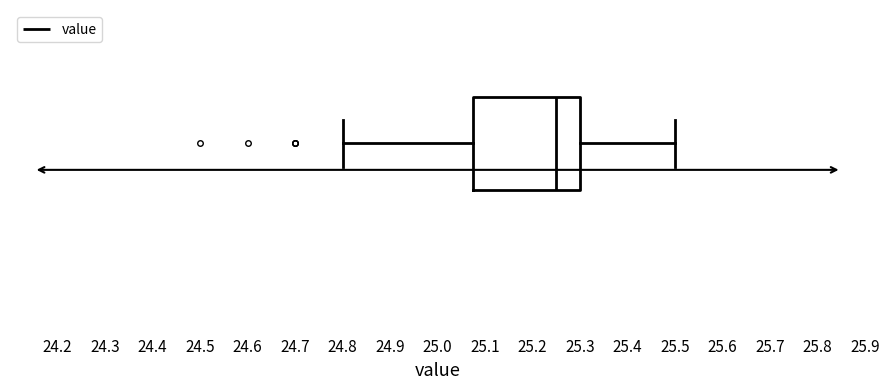

Transcribe this box plot: give where the median line is, the range the box spans, and where the two whiskers end, as read against the x-axis. The values are not printed on the chart, so give them approximately, as read against the axis.

median 25.25, box 25.08 to 25.30, whiskers 24.80 to 25.50